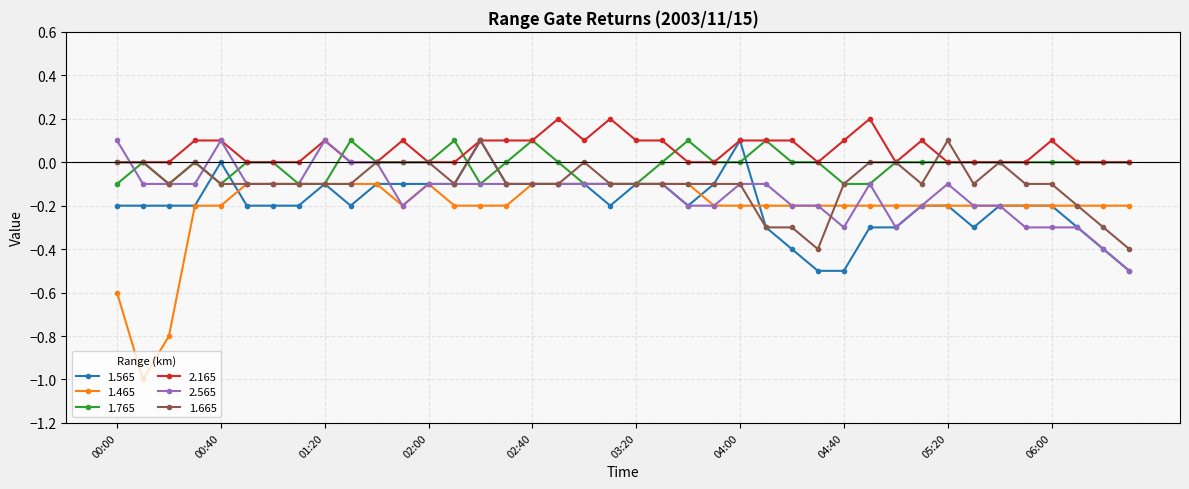

What is the value of the 2.565 point at the 7th from the left?

-0.1